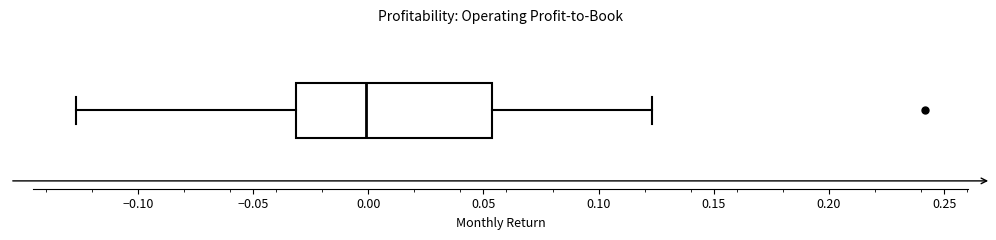

Transcribe this box plot: give where the median line is, the range the box spans, and where the two whiskers end, as read against the x-axis. The values are not printed on the chart, so give them approximately, as read against the axis.

median 0.000, box -0.030 to 0.055, whiskers -0.125 to 0.125